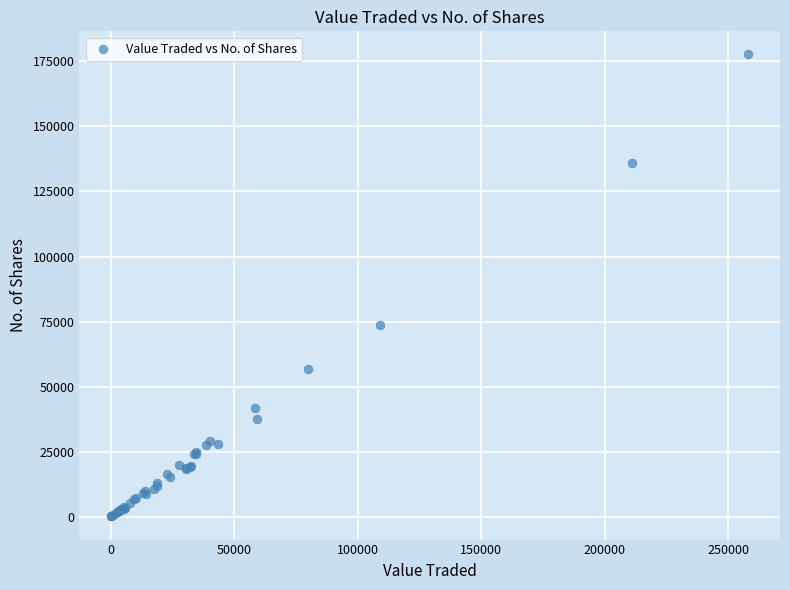

What Y value in the scatter plot is closest to 88906?

73547